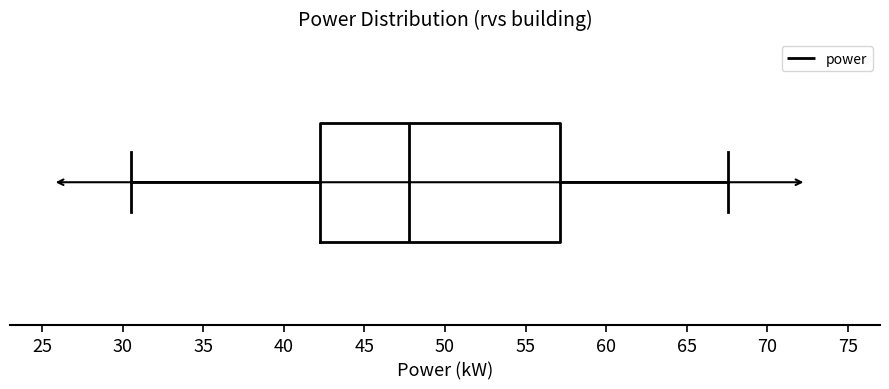

Where is the right edge of the box on the x-axis? The values are not printed on the chart, so give them approximately, as read against the axis.

57.0